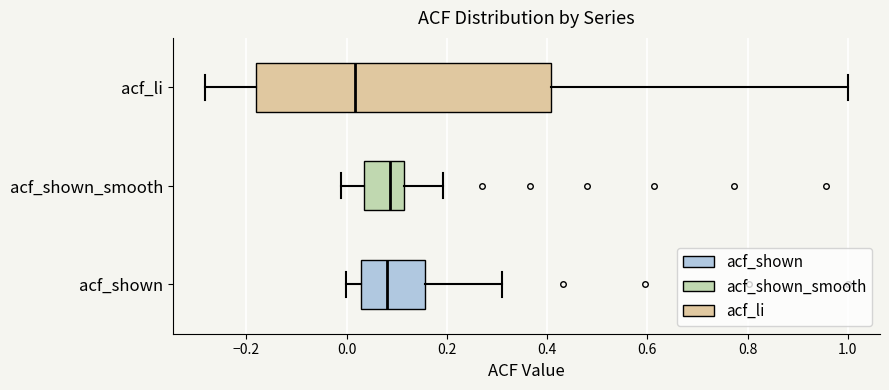

Which box is the widest, from its left edge to its right edge?

acf_li